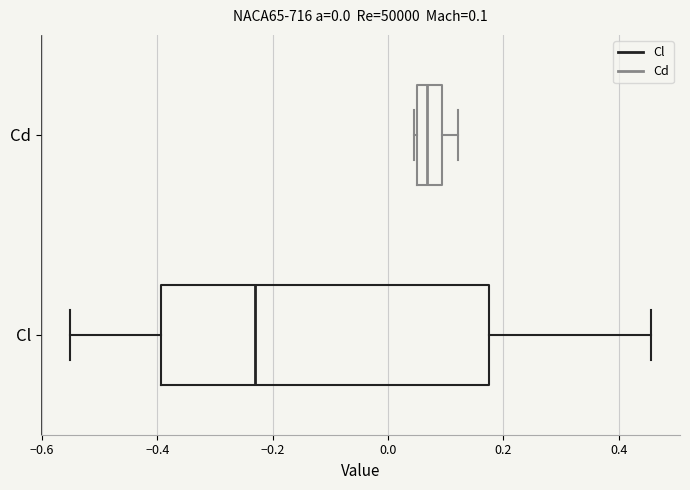

Which box's median line is the furthest to the left?

Cl